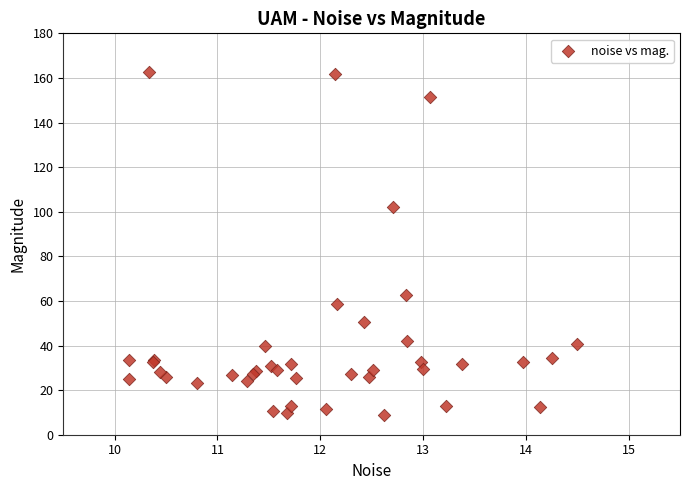

What Y value in the scatter plot is closest to 85?

102.2